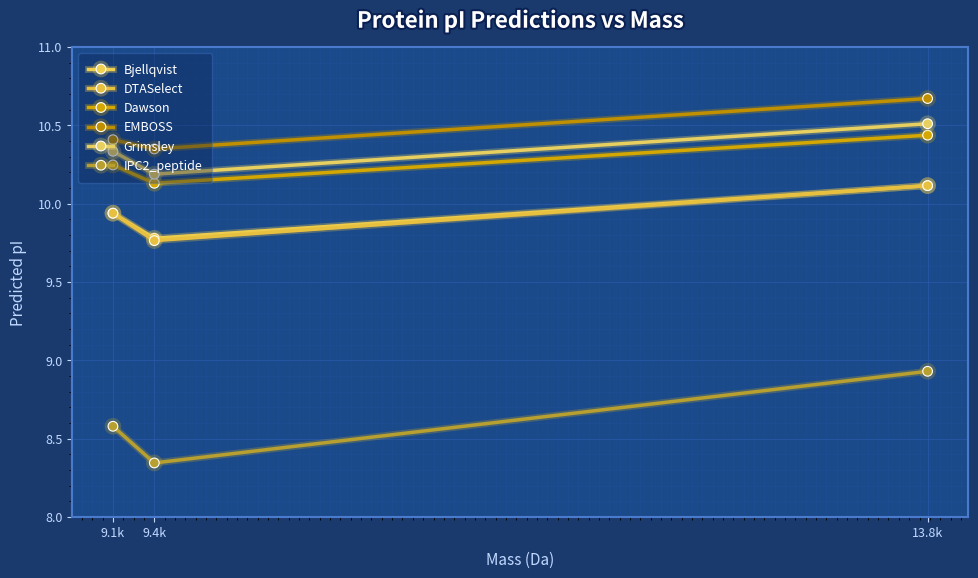

What is the label of the 1st point from the right?

13.8k